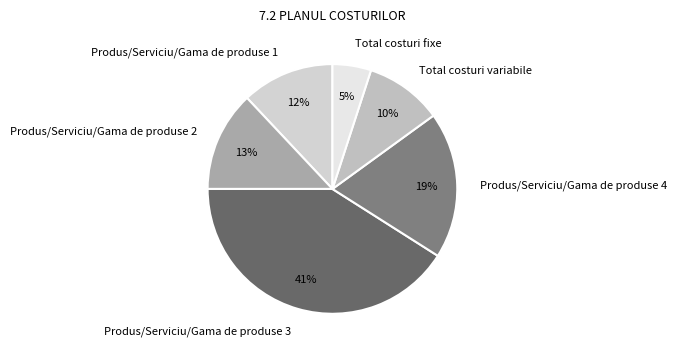

Does any single category account for the majority?

No